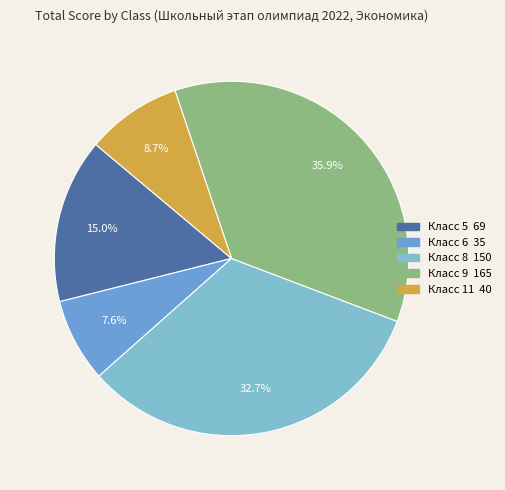

Count the number of slices in the pie.

5